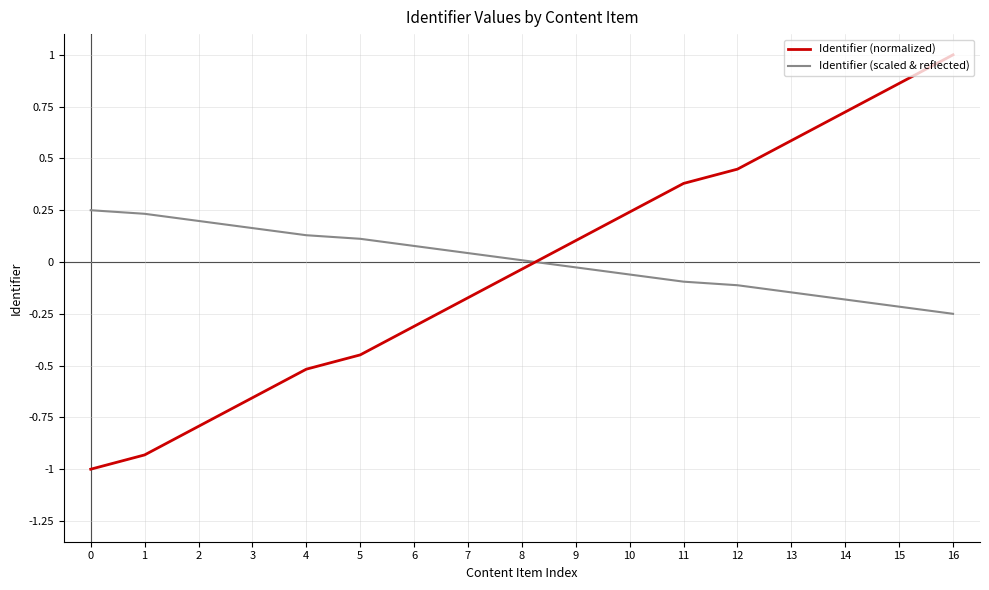

True or false: Identifier (normalized) and Identifier (scaled & reflected) intersect in this chart.

True